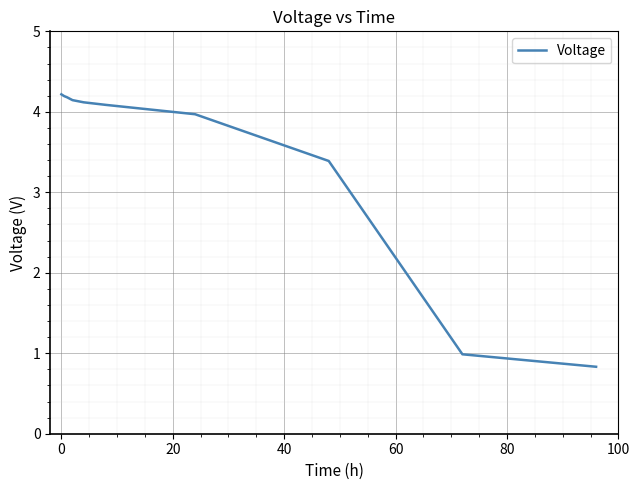

What is the maximum value shown in the chart?

4.2